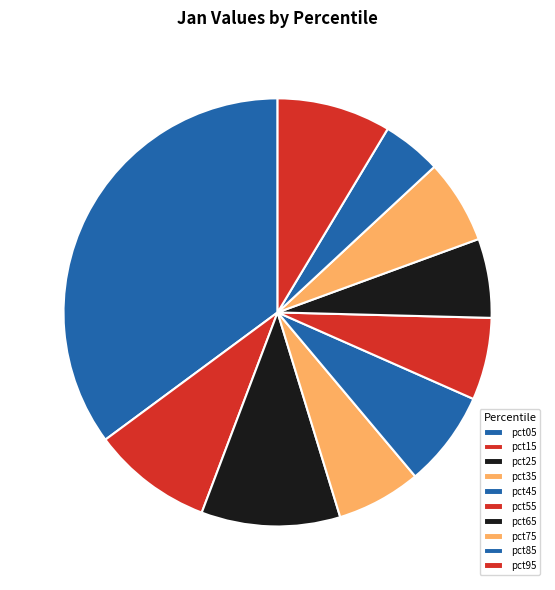

What is the change in value from pct35 to pct95?

+0.1